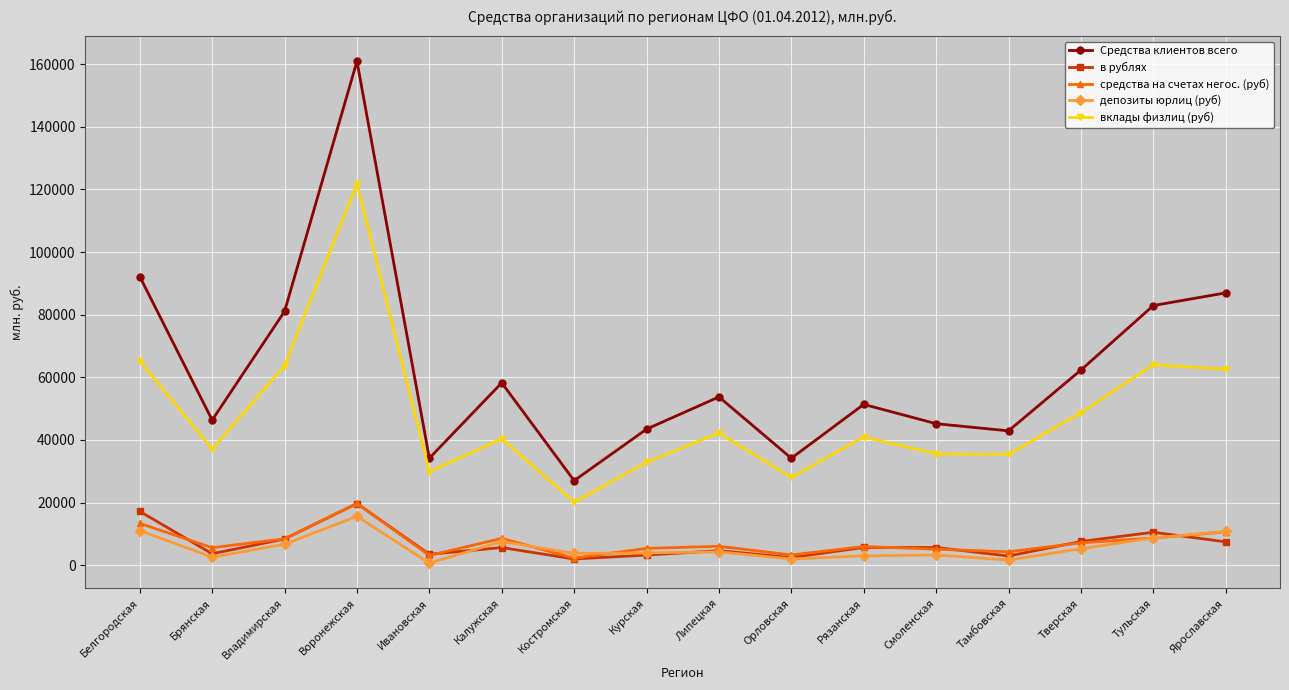

In Средства клиентов всего, how many points are lower than both neighbors (excluding endpoints)?

5